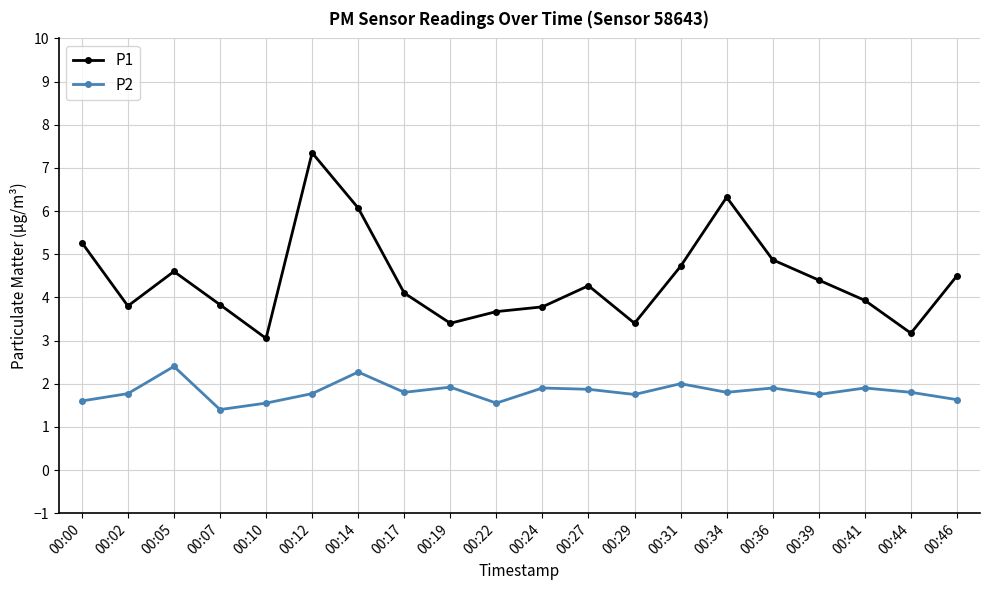

True or false: P1 has a value of 2.2 at 00:41.

False